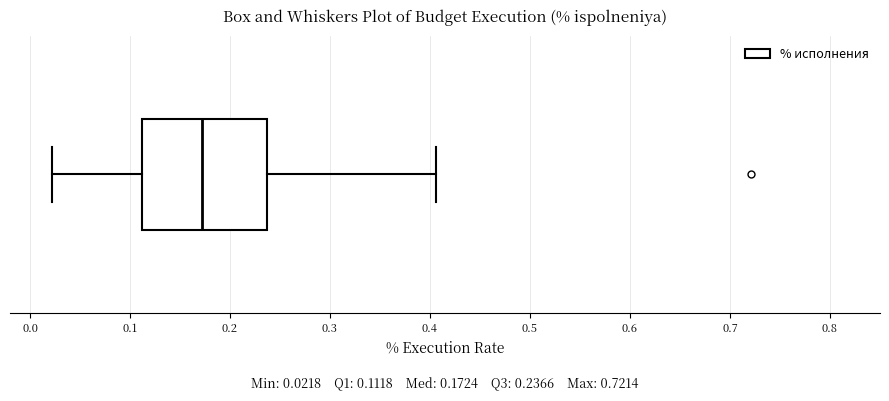

Transcribe this box plot: give where the median line is, the range the box spans, and where the two whiskers end, as read against the x-axis. The values are not printed on the chart, so give them approximately, as read against the axis.

median 0.17, box 0.11 to 0.24, whiskers 0.02 to 0.41